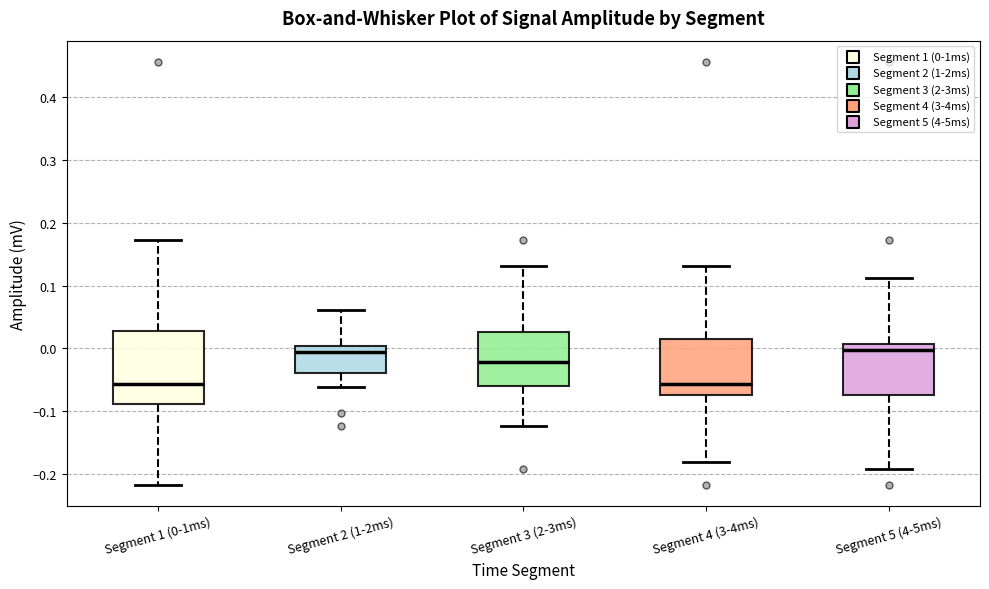

Reading left to right, transcribe this box plot: for each box, give where its median line is, the range the box spans, and where its two whiskers end, as read against the y-axis. The values are not printed on the chart, so give them approximately, as read against the axis.

Segment 1 (0-1ms): median -0.06, box -0.09 to 0.03, whiskers -0.22 to 0.17
Segment 2 (1-2ms): median -0.01, box -0.04 to 0.00, whiskers -0.06 to 0.06
Segment 3 (2-3ms): median -0.02, box -0.06 to 0.03, whiskers -0.12 to 0.13
Segment 4 (3-4ms): median -0.06, box -0.07 to 0.01, whiskers -0.18 to 0.13
Segment 5 (4-5ms): median 0.00, box -0.07 to 0.01, whiskers -0.19 to 0.11